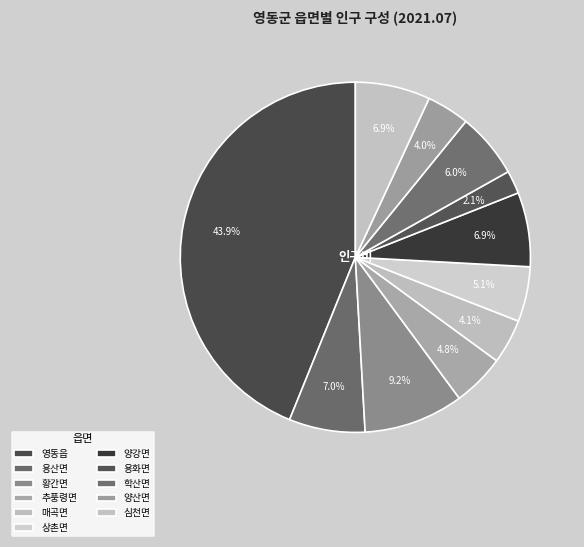

To the nearest percent, what is the difference between the largest and smallest slice percentages?

42%